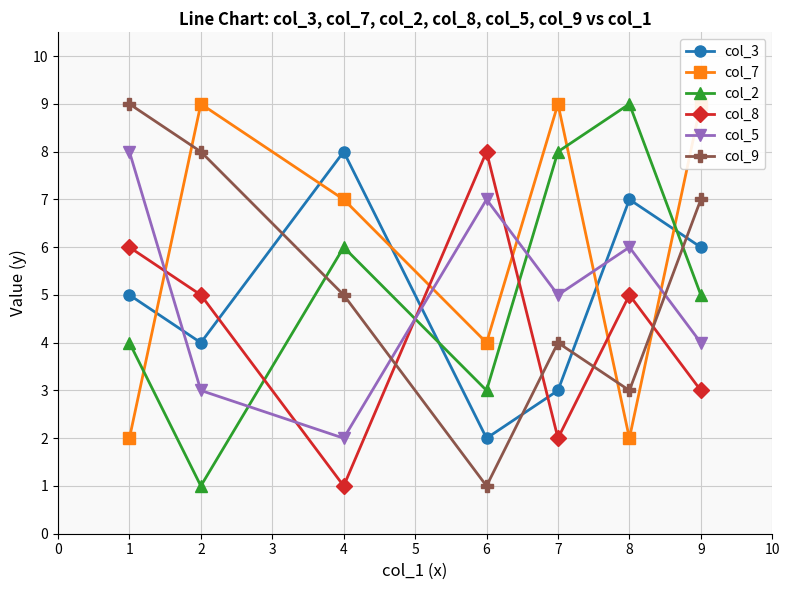

Where is the first local maximum for col_8?

6